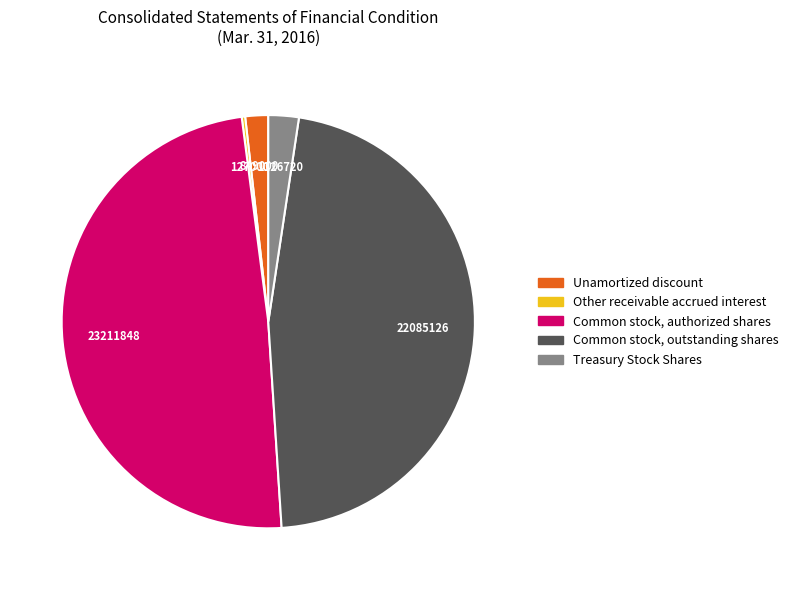

Does any single category account for the majority?

No